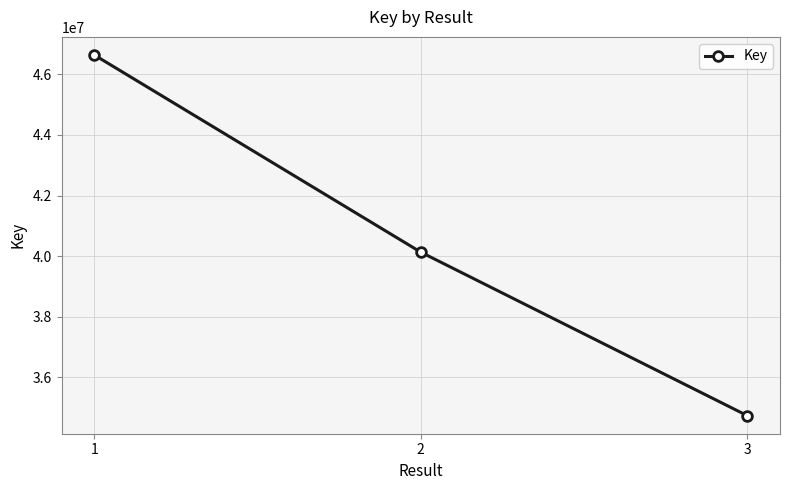

How many categories are shown in the chart?

3